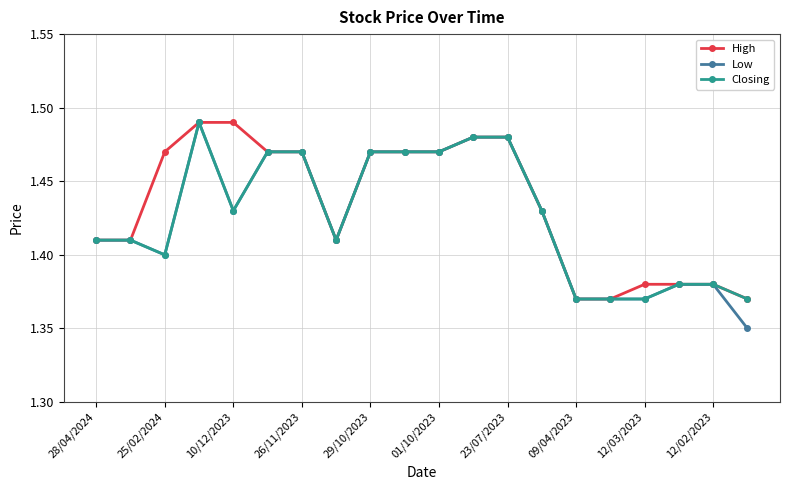

At how many categories does at least one series exceed 1?

20